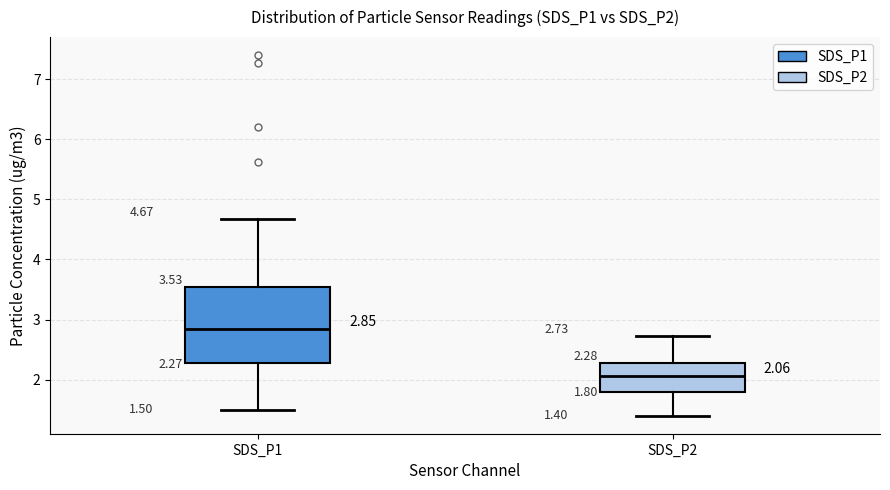

Which box is the tallest, from its lower edge to its upper edge?

SDS_P1